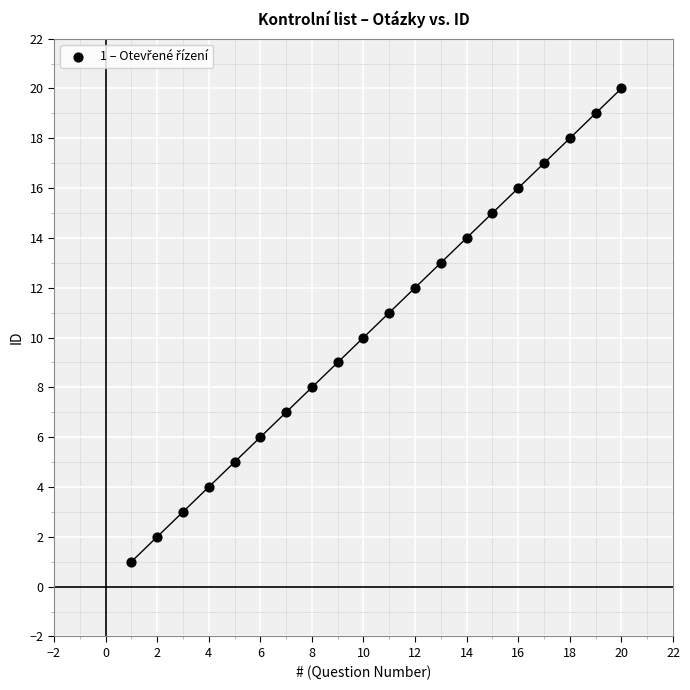

What is the range of Y values (max minus min)?

19